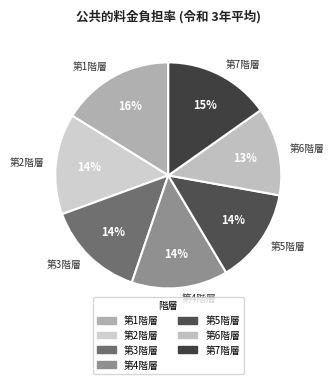

Count the number of slices in the pie.

7